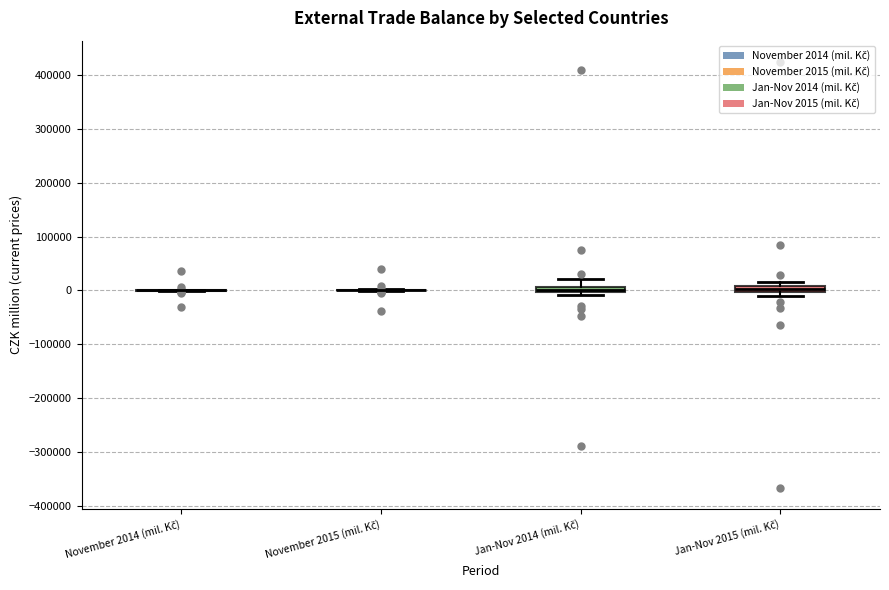

Where does the upper whisker of the box for Jan-Nov 2014 (mil. Kč) end on the y-axis? The values are not printed on the chart, so give them approximately, as read against the axis.

20000